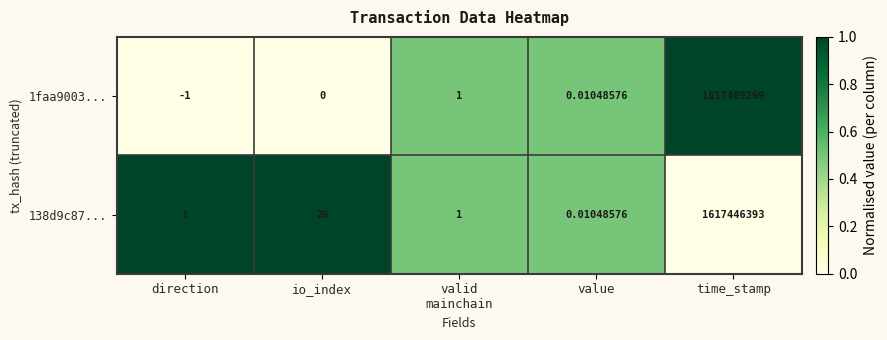

Which category has the highest value across all series?

time_stamp